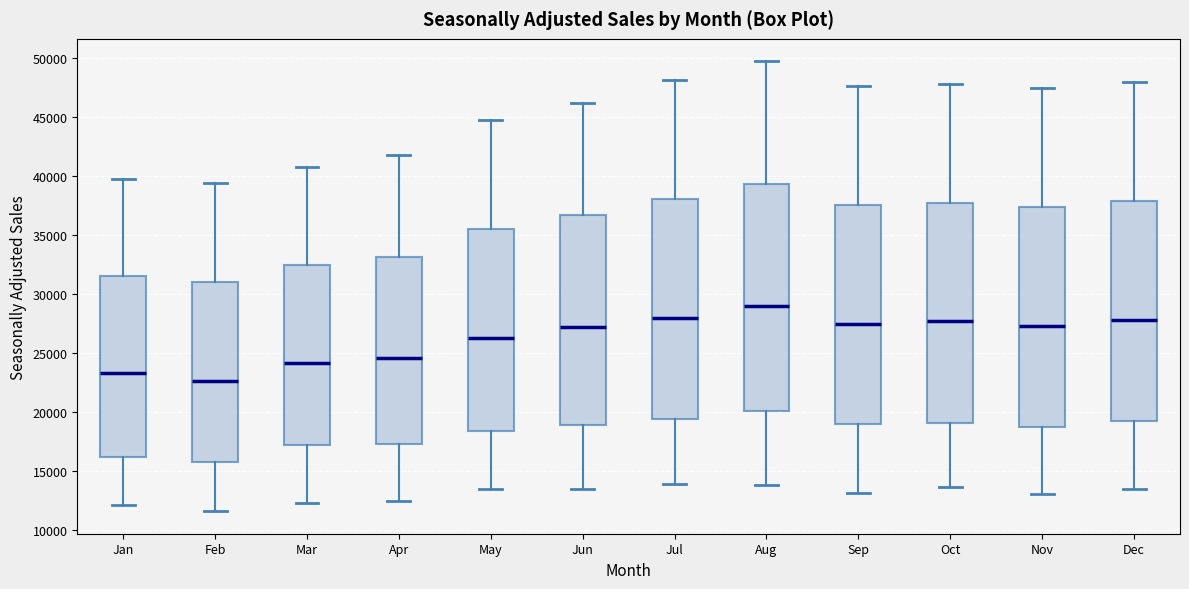

Where does the median line of the box for Feb sit on the y-axis? The values are not printed on the chart, so give them approximately, as read against the axis.

22500